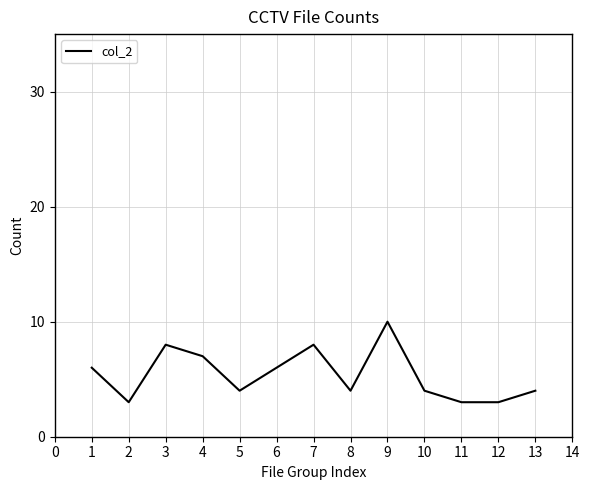

What value does the data have at 9?

10